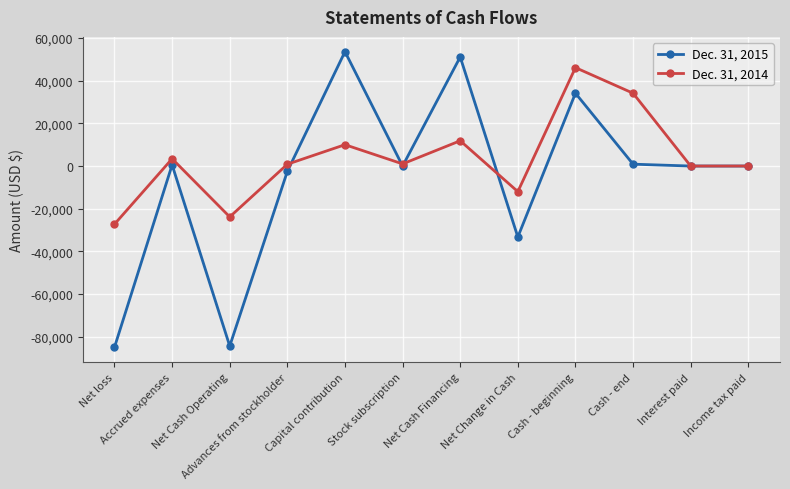

What position from the left is Net Change in Cash?

8